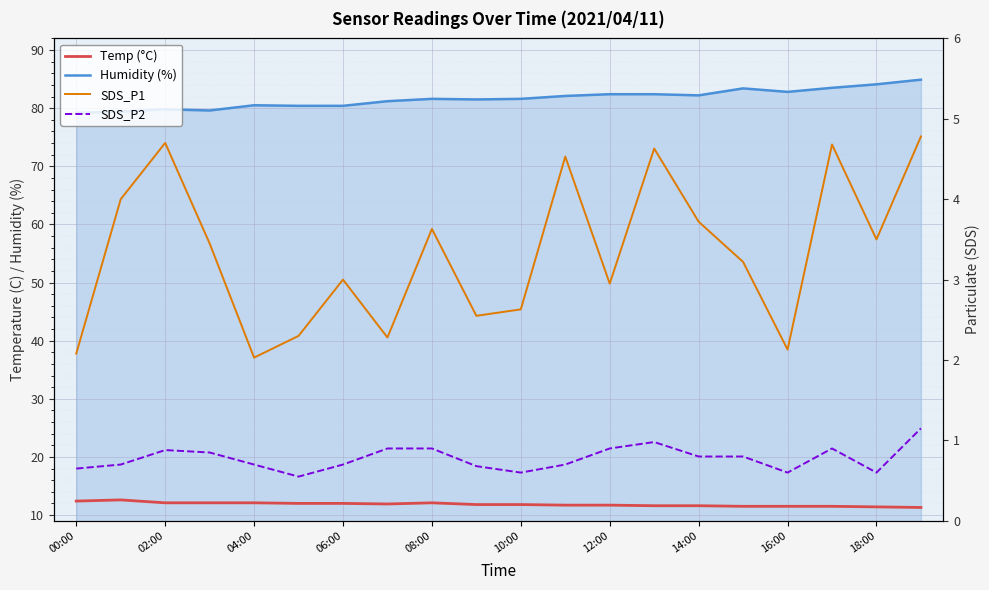

Reading left to right, list all the values displayed in this chart.

Humidity (%): 79.2	79.4	79.8	79.6	80.5	80.4	80.4	81.2	81.6	81.5	81.6	82.1	82.4	82.4	82.2	83.4	82.8	83.5	84.1	84.9
Temp (°C): 12.4	12.6	12.1	12.1	12.1	12.0	12.0	11.9	12.1	11.8	11.8	11.7	11.7	11.6	11.6	11.5	11.5	11.5	11.4	11.3
SDS_P1: 2.1	4.0	4.7	3.5	2.0	2.3	3.0	2.3	3.6	2.5	2.6	4.5	3.0	4.6	3.7	3.2	2.1	4.7	3.5	4.8
SDS_P2: 0.7	0.7	0.9	0.8	0.7	0.6	0.7	0.9	0.9	0.7	0.6	0.7	0.9	1.0	0.8	0.8	0.6	0.9	0.6	1.1